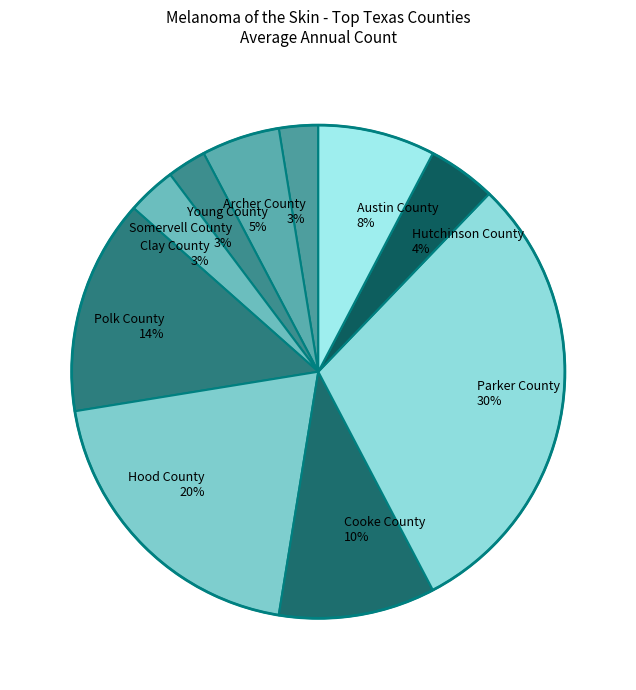

Which category has the biggest portion of the pie?

Parker County